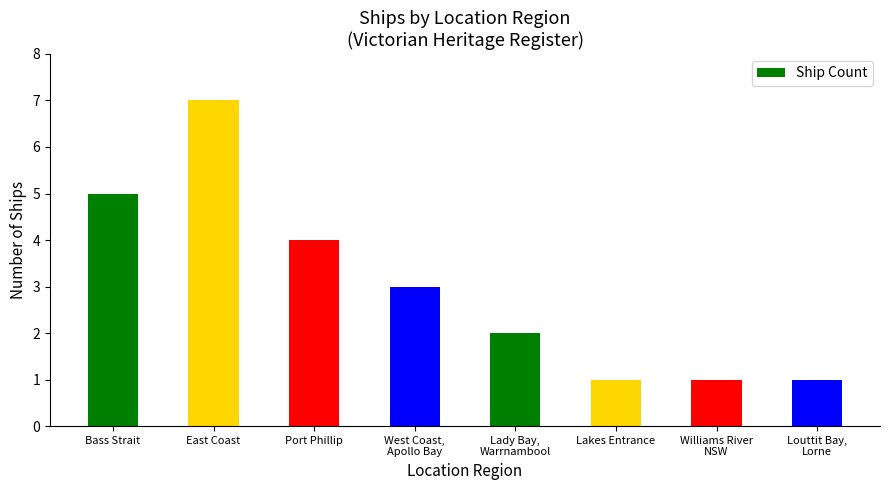

What is the sum of the values at Bass Strait and Port Phillip?

9